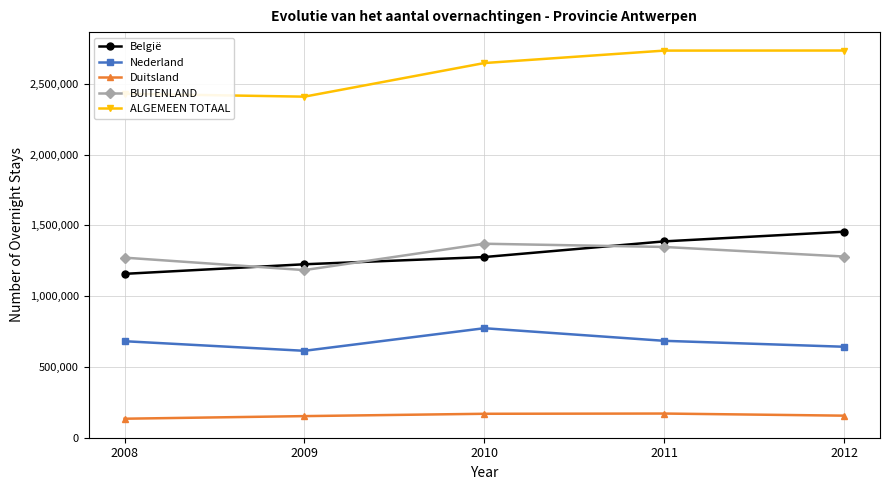

What is the average value of the België series?

1300077